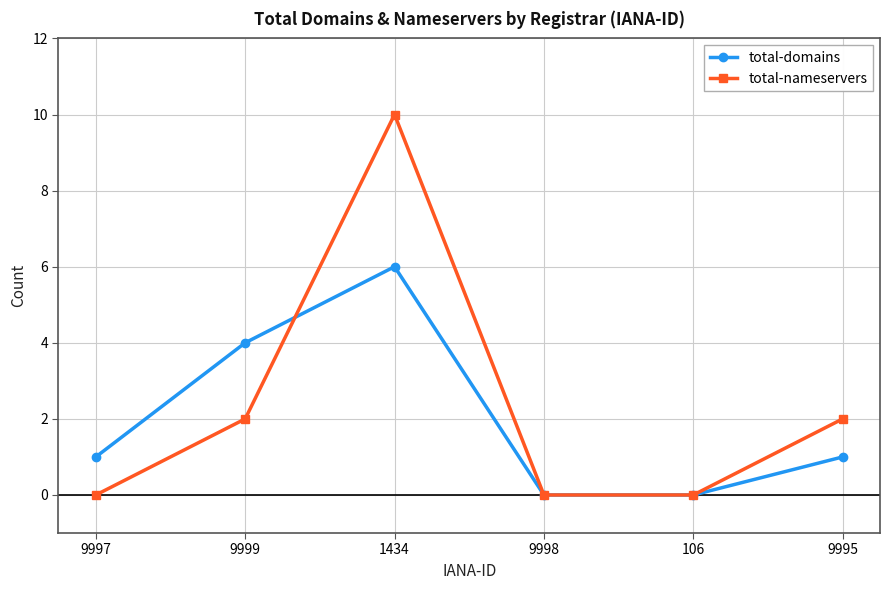

What is the highest value of the total-nameservers series?

10